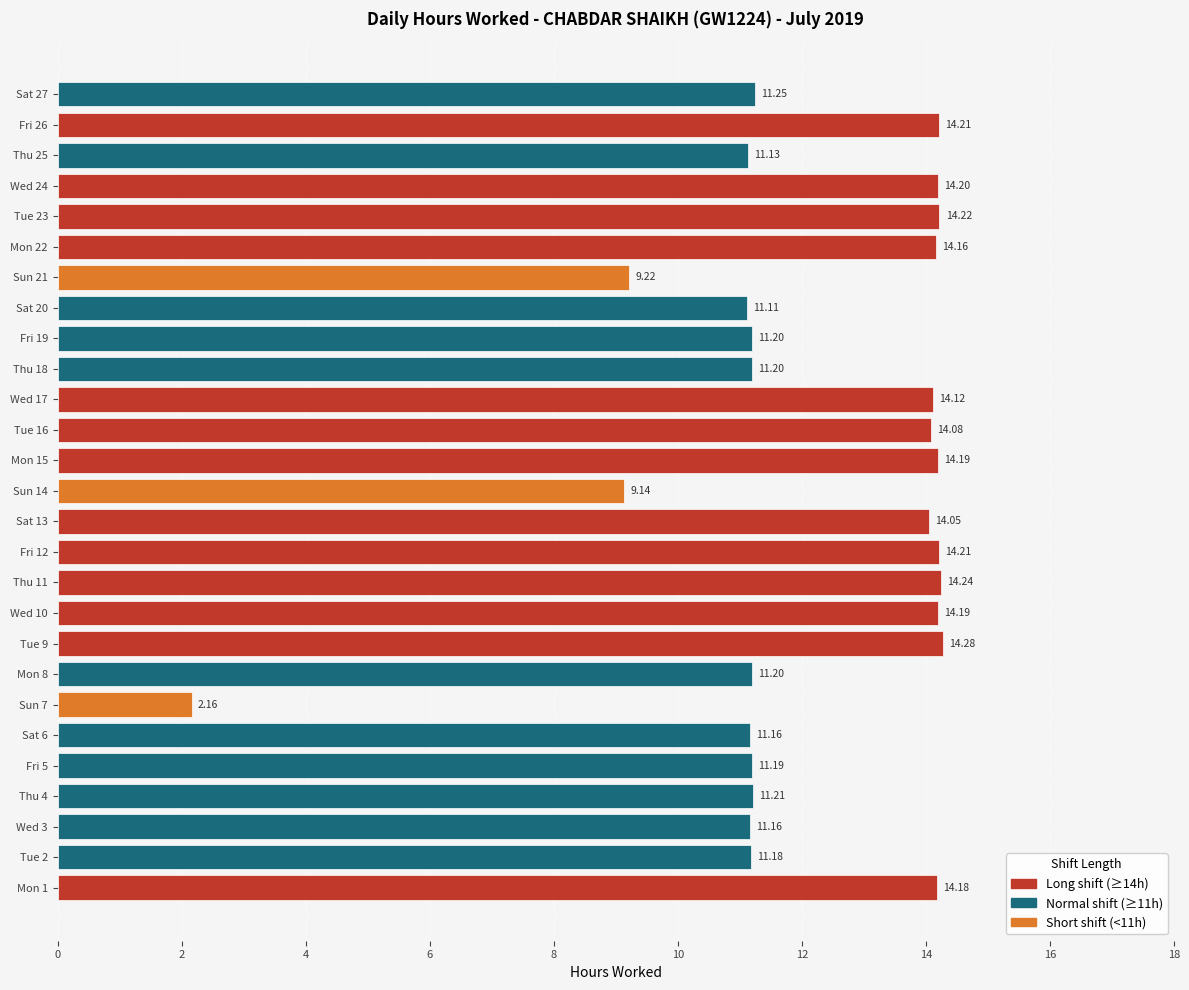

What is the sum of the values at Sun 21 and Fri 19?

20.4